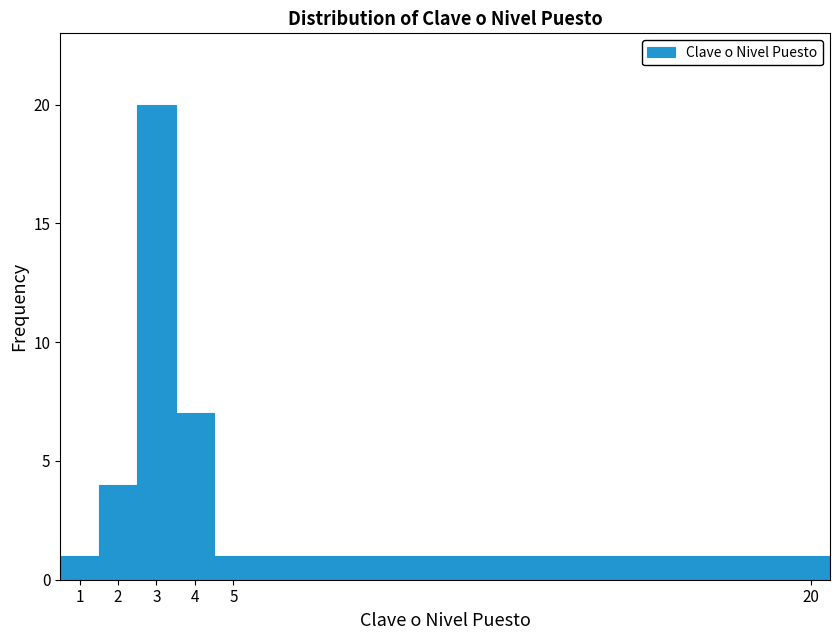

Reading left to right, transcribe this chart: for each bar, give the range it covers on the x-axis and its height. The values are not printed on the chart, so give them approximately, as read against the axis.

0.5 to 1.5: 1
1.5 to 2.5: 4
2.5 to 3.5: 20
3.5 to 4.5: 7
4.5 to 19.5: 1
19.5 to 20.5: 1